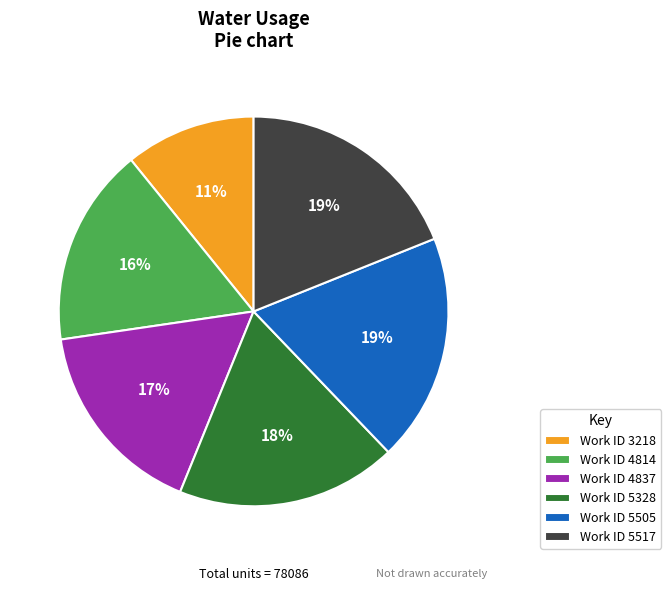

Which has a higher value, Work ID 5505 or Work ID 5328?

Work ID 5505